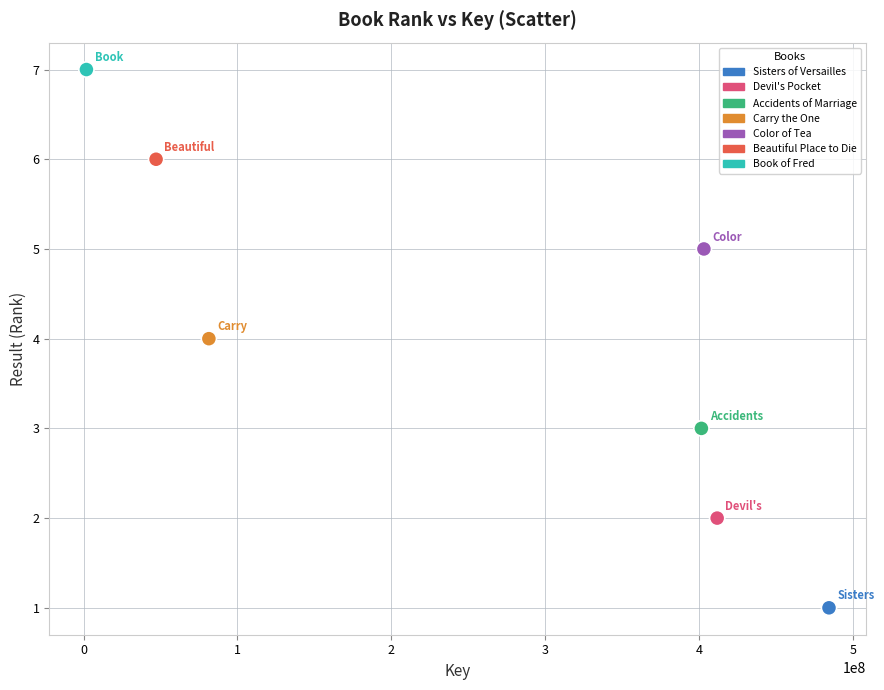

What is the range of X values (max minus min)?

482393015